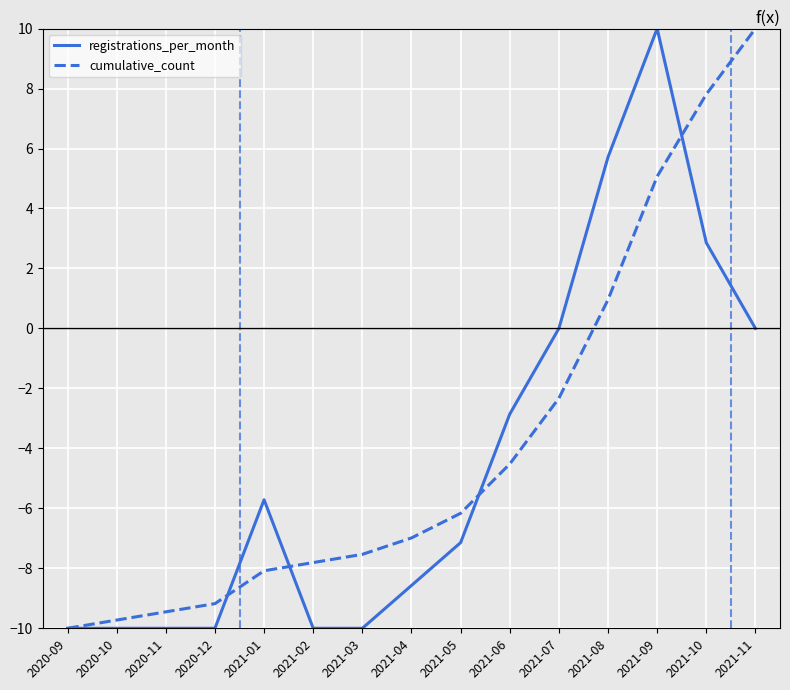

What is the difference between the maximum and minimum values in the cumulative_count series?

20.0